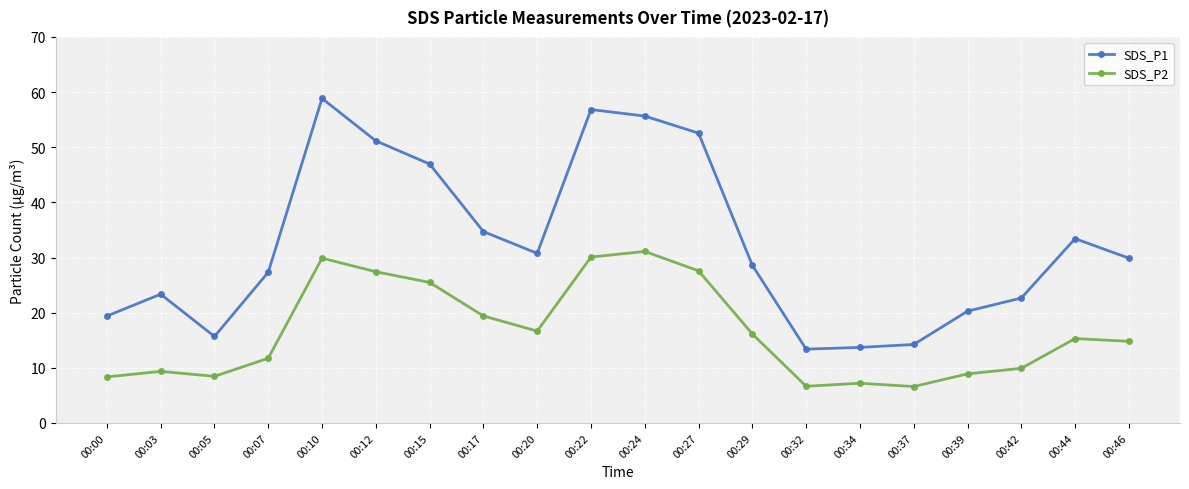

Does the chart display data point markers on the line(s)?

Yes